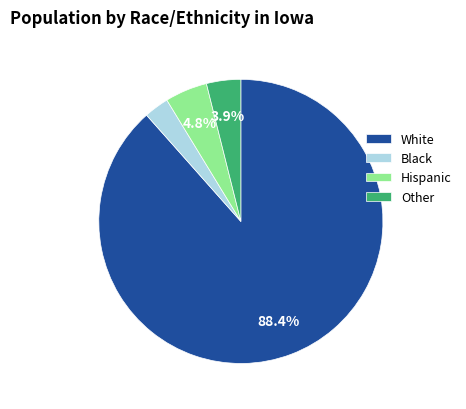

To the nearest percent, what is the combined percentage of Hispanic and Black?

8%